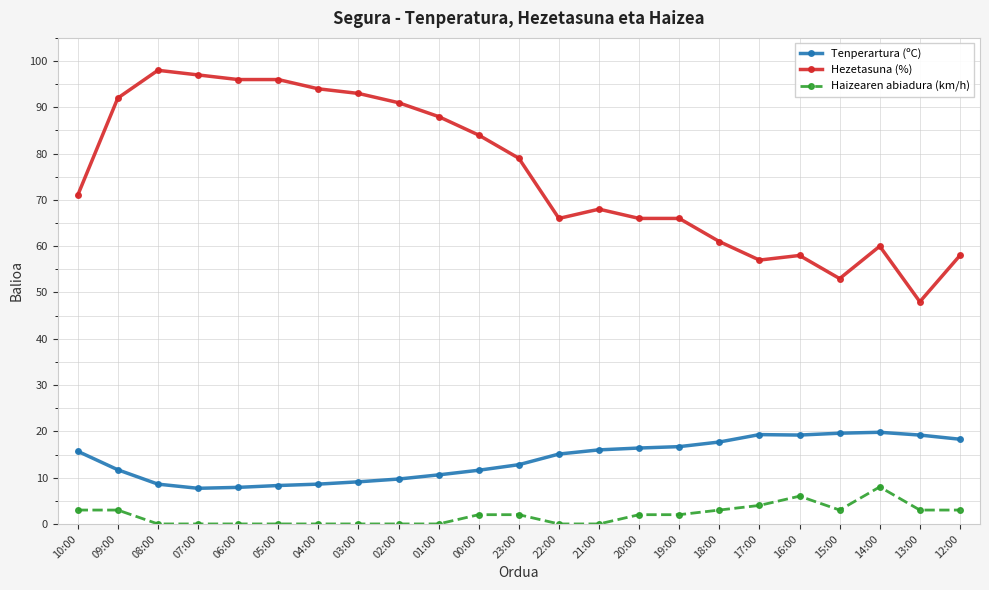

What is the approximate value of Hezetasuna (%) at 17:00?

57.0